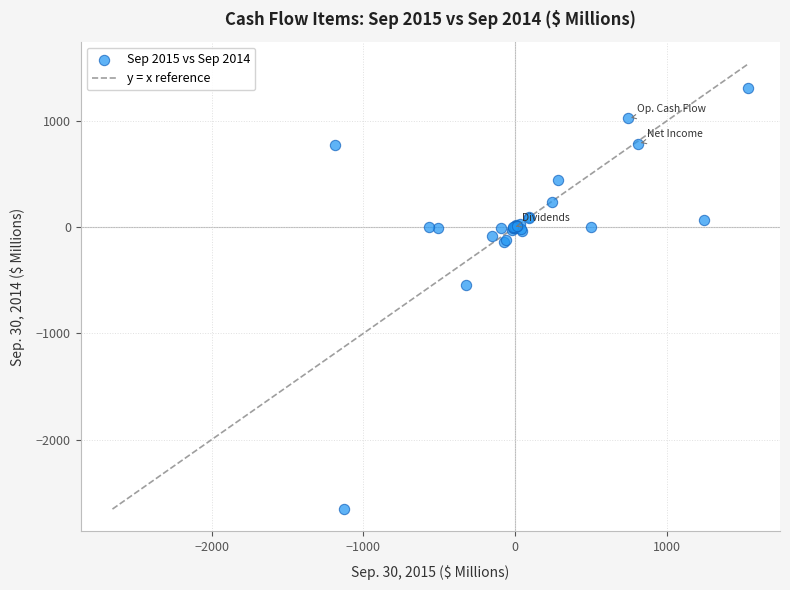

What Y value in the scatter plot is closest to -670?

-540